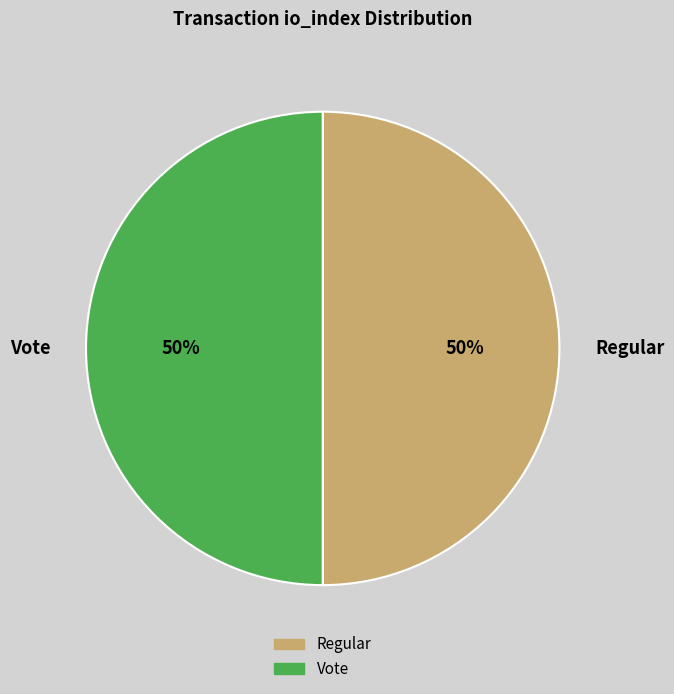

To the nearest percent, what percentage of the pie is Vote?

50%